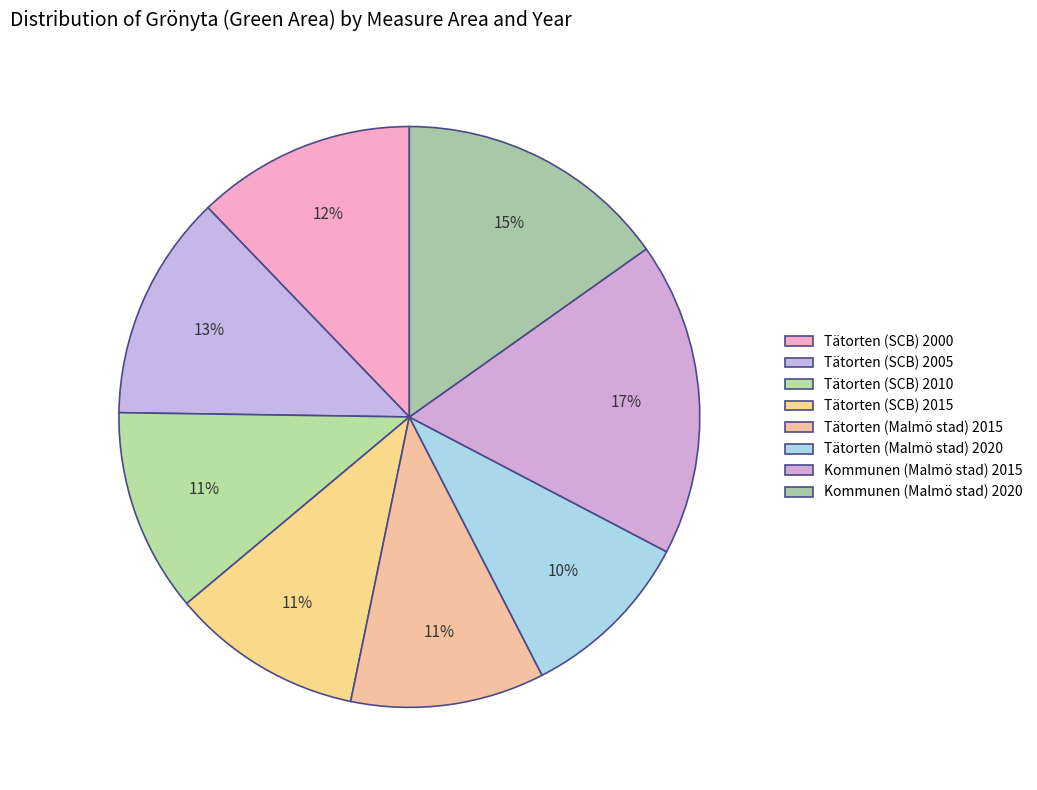

Rank the categories by value from lowest to highest.

Tätorten (Malmö stad) 2020, Tätorten (SCB) 2015, Tätorten (Malmö stad) 2015, Tätorten (SCB) 2010, Tätorten (SCB) 2000, Tätorten (SCB) 2005, Kommunen (Malmö stad) 2020, Kommunen (Malmö stad) 2015